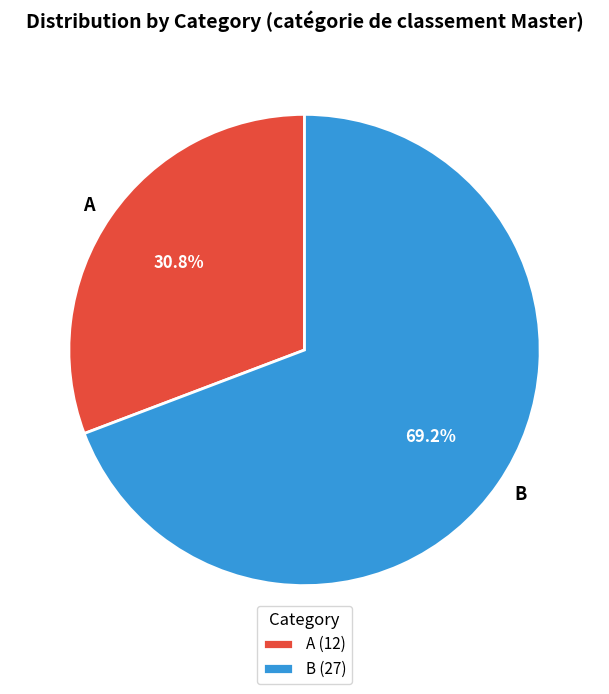

Rank the categories by value from lowest to highest.

A, B